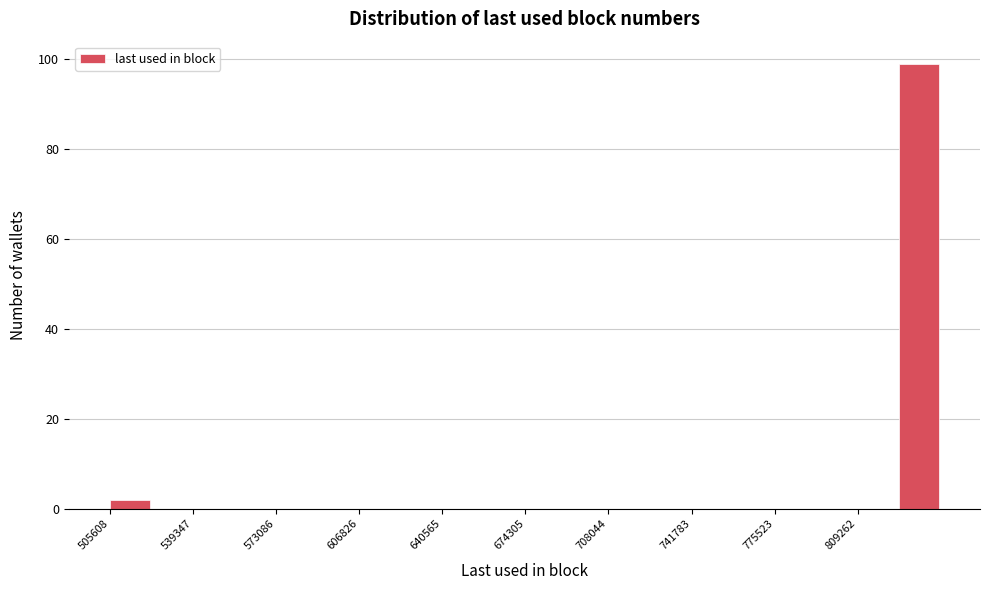

Around what value on the x-axis is the tallest bar? Give the approximate position of its centre, as read against the axis.

835000